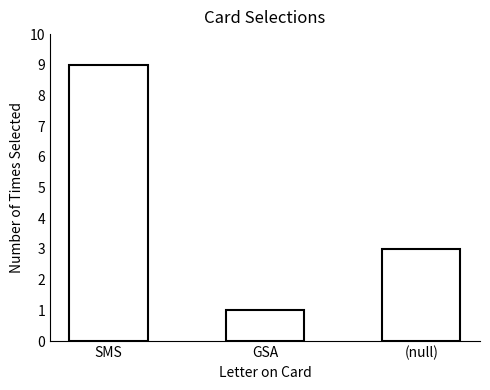

What is the change in value from SMS to GSA?

-8